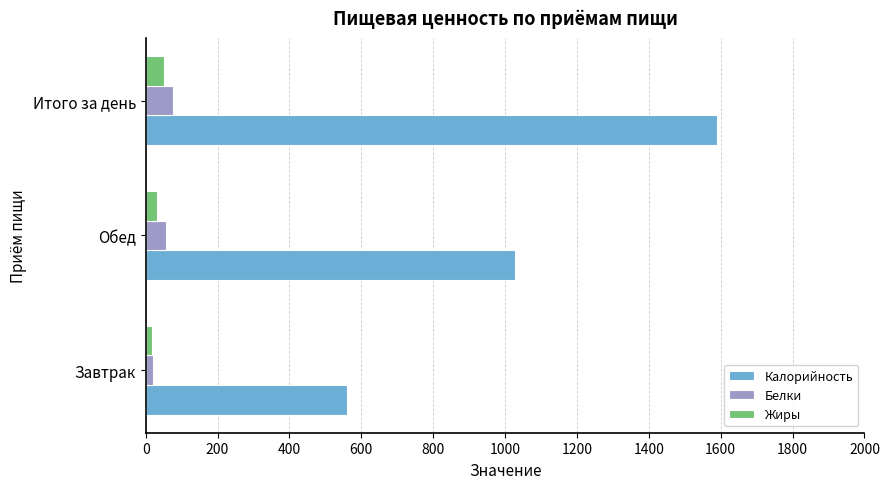

At how many categories does at least one series exceed 246?

3